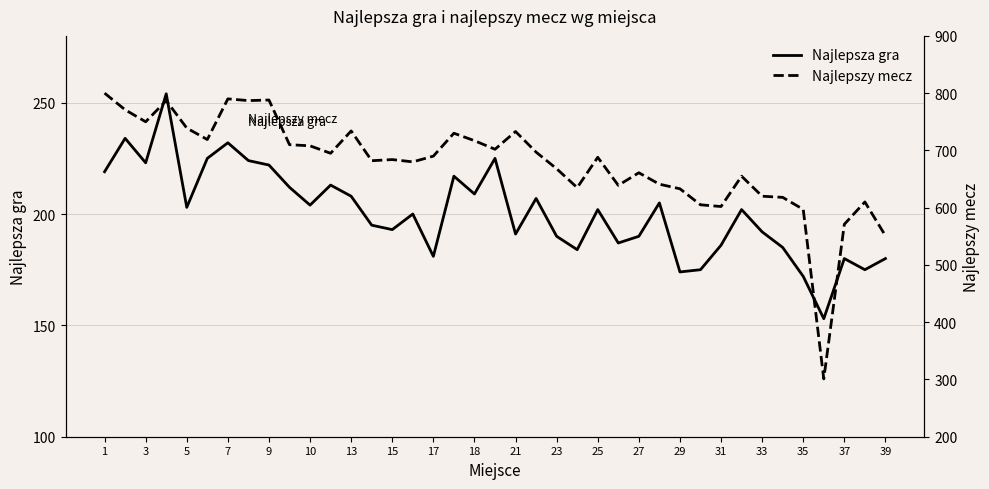

What are all the series names shown in the legend?

Najlepsza gra, Najlepszy mecz